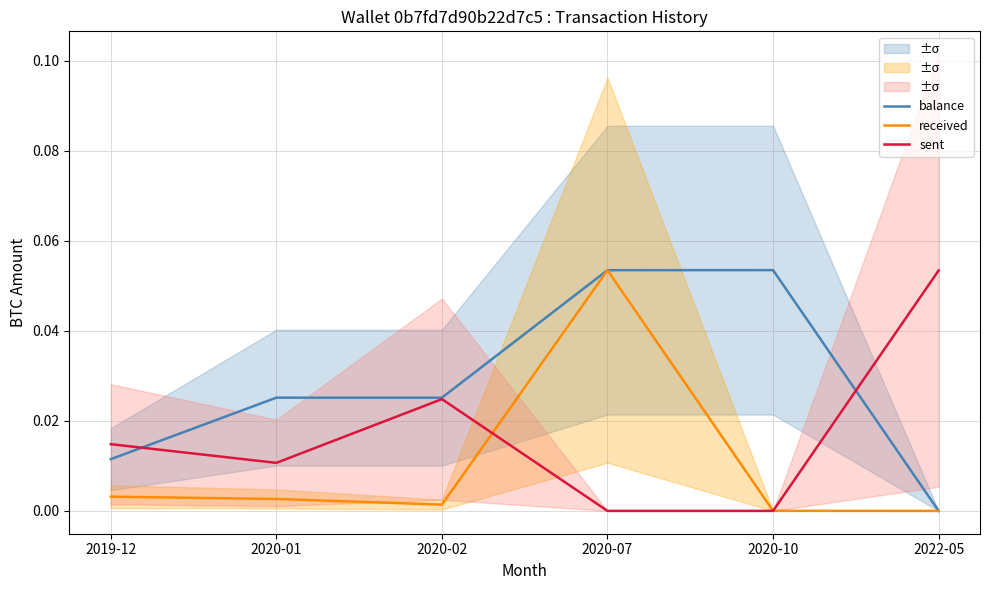

How many times do sent and received cross each other?

2